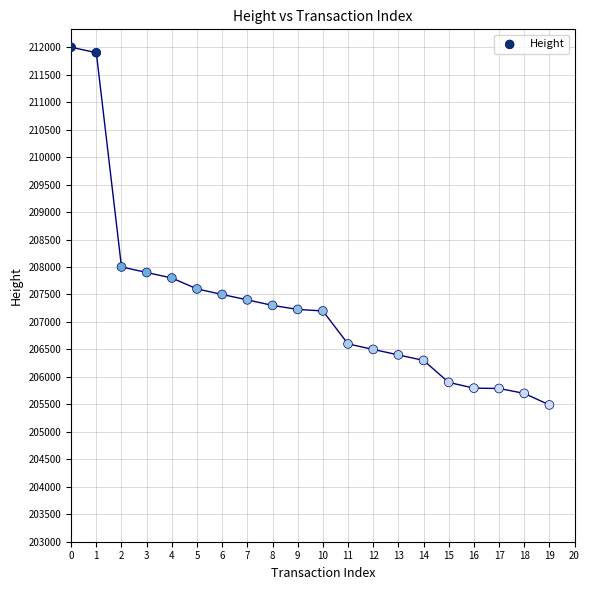

What is the range of Y values (max minus min)?

6510